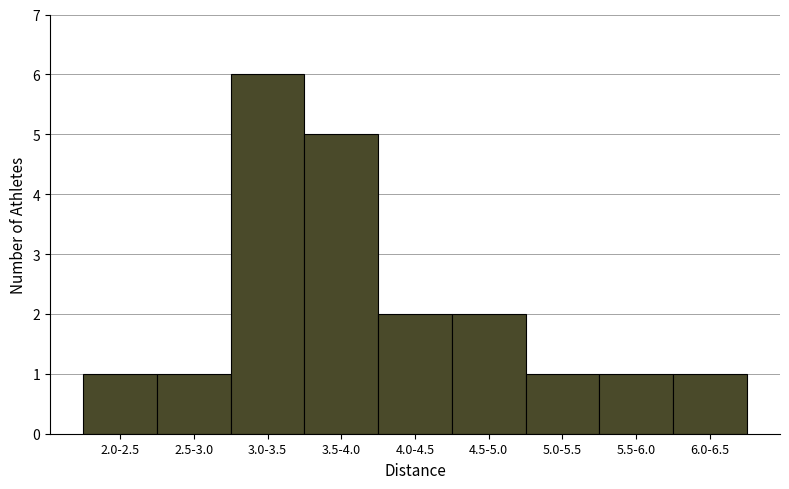

Reading left to right, extract all data points from this chart.

1	1	6	5	2	2	1	1	1